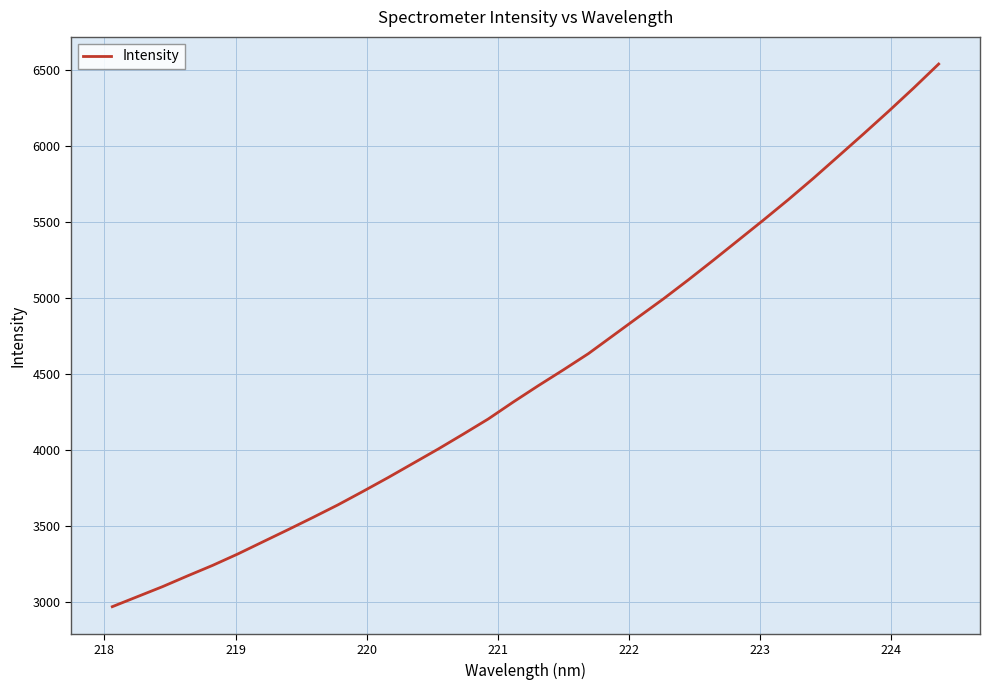

What is the greatest value displayed?

6540.1